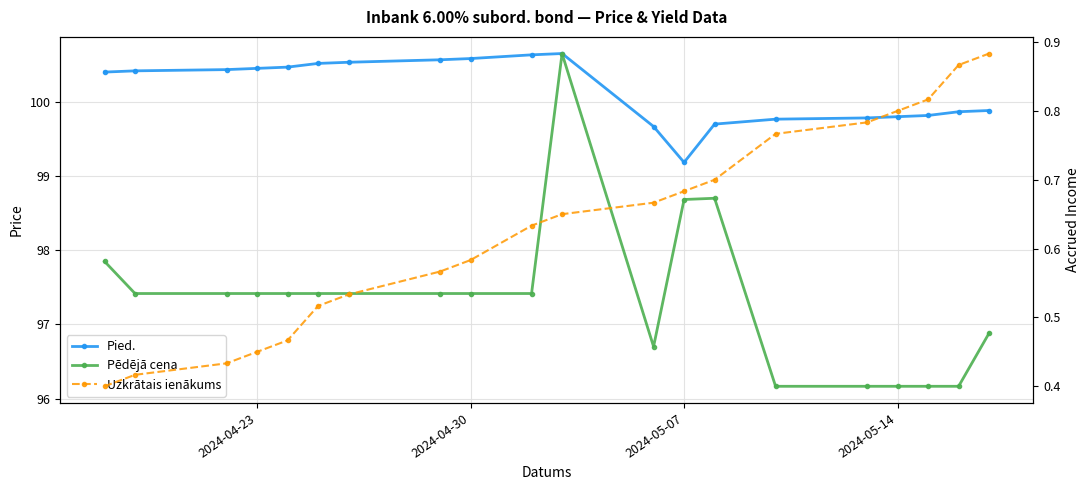

What is the greatest value displayed?

100.7